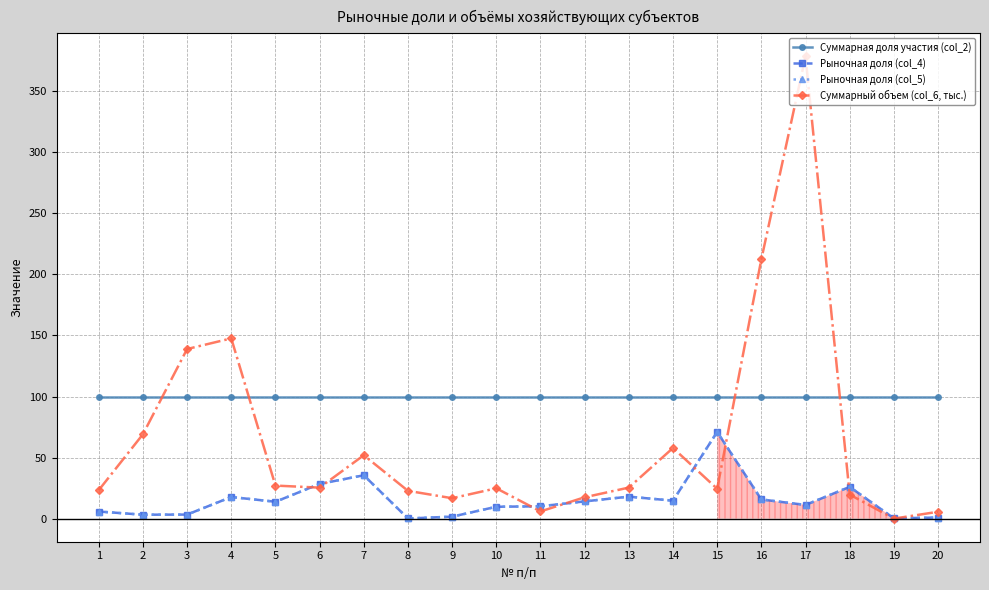

Reading left to right, transcribe all the data shown in this chart.

Суммарная доля участия (col_2): 100.0	100.0	100.0	100.0	100.0	100.0	100.0	100.0	100.0	100.0	100.0	100.0	100.0	100.0	100.0	100.0	100.0	100.0	100.0	100.0
Рыночная доля (col_4): 5.8	3.2	3.3	17.7	13.8	28.4	35.5	0.1	1.6	9.7	10.1	14.1	18.0	14.7	71.0	15.7	11.2	26.0	0.2	0.9
Рыночная доля (col_5): 5.8	3.2	3.3	17.7	13.8	28.4	35.5	0.1	1.6	9.7	10.1	14.1	18.0	14.7	71.0	15.7	11.2	26.0	0.2	0.9
Суммарный объем (col_6, тыс.): 23.3	69.1	138.9	147.6	27.1	25.4	51.9	22.8	16.7	24.8	5.9	17.5	25.4	57.9	24.5	212.4	378.6	19.7	0.0	5.6